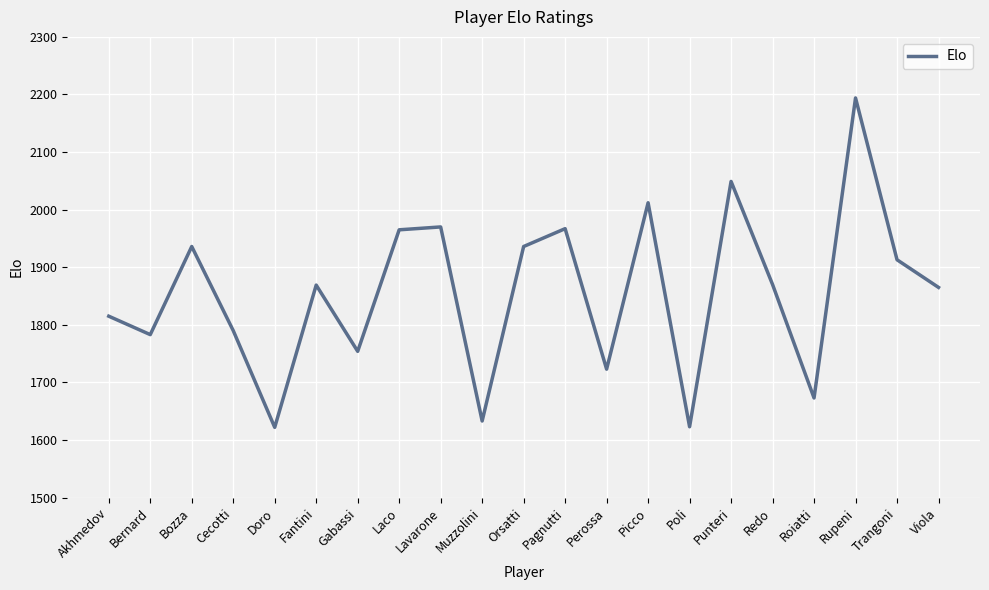

At which category does the data reach its first local valley?

Bernard